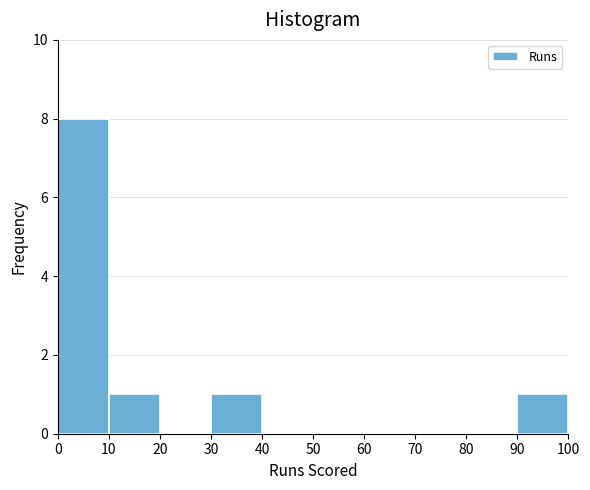

Reading left to right, list every bar in this chart as the range it spans on the x-axis followed by its height. The values are not printed on the chart, so give them approximately, as read against the axis.

0 to 10: 8
10 to 20: 1
20 to 30: 0
30 to 40: 1
40 to 50: 0
50 to 60: 0
60 to 70: 0
70 to 80: 0
80 to 90: 0
90 to 100: 1